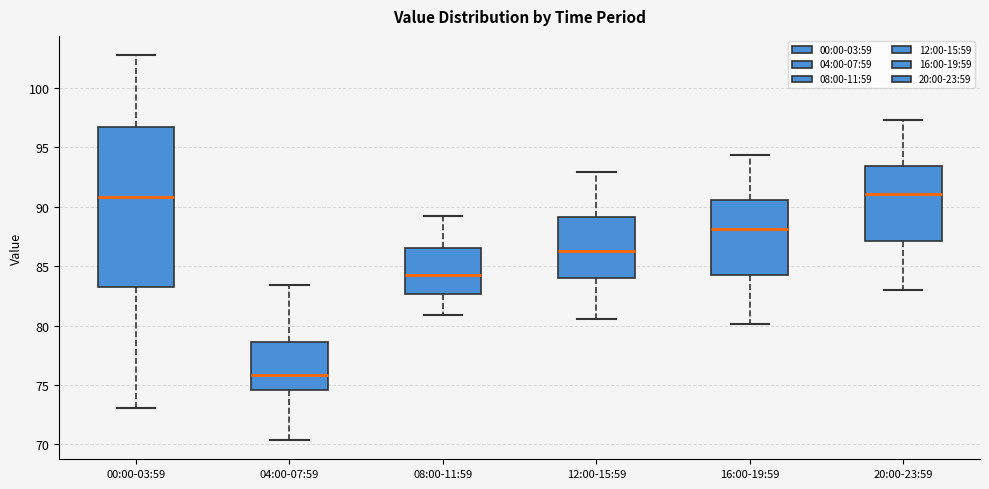

Where is the lower edge of the box for 08:00-11:59 on the y-axis? The values are not printed on the chart, so give them approximately, as read against the axis.

82.5